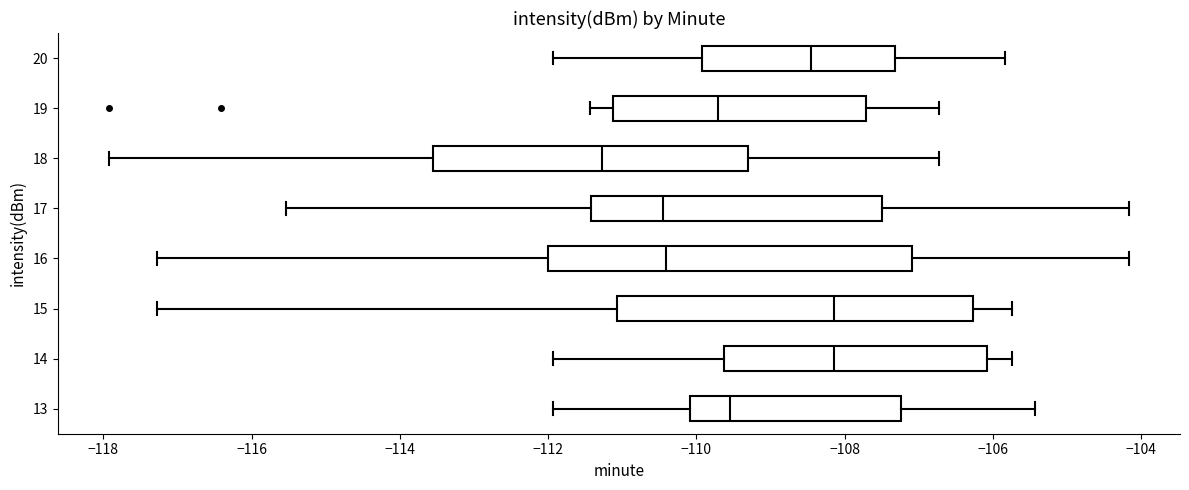

Reading bottom to top, read every box against the x-axis: the position of its median line, the range the box covers, and the ends of its whiskers. The values are not printed on the chart, so give them approximately, as read against the axis.

13: median -109.6, box -110.0 to -107.2, whiskers -112.0 to -105.4
14: median -108.2, box -109.6 to -106.0, whiskers -112.0 to -105.8
15: median -108.2, box -111.0 to -106.2, whiskers -117.2 to -105.8
16: median -110.4, box -112.0 to -107.0, whiskers -117.2 to -104.2
17: median -110.4, box -111.4 to -107.4, whiskers -115.6 to -104.2
18: median -111.2, box -113.6 to -109.4, whiskers -118.0 to -106.8
19: median -109.8, box -111.2 to -107.8, whiskers -111.4 to -106.8
20: median -108.4, box -110.0 to -107.4, whiskers -112.0 to -105.8